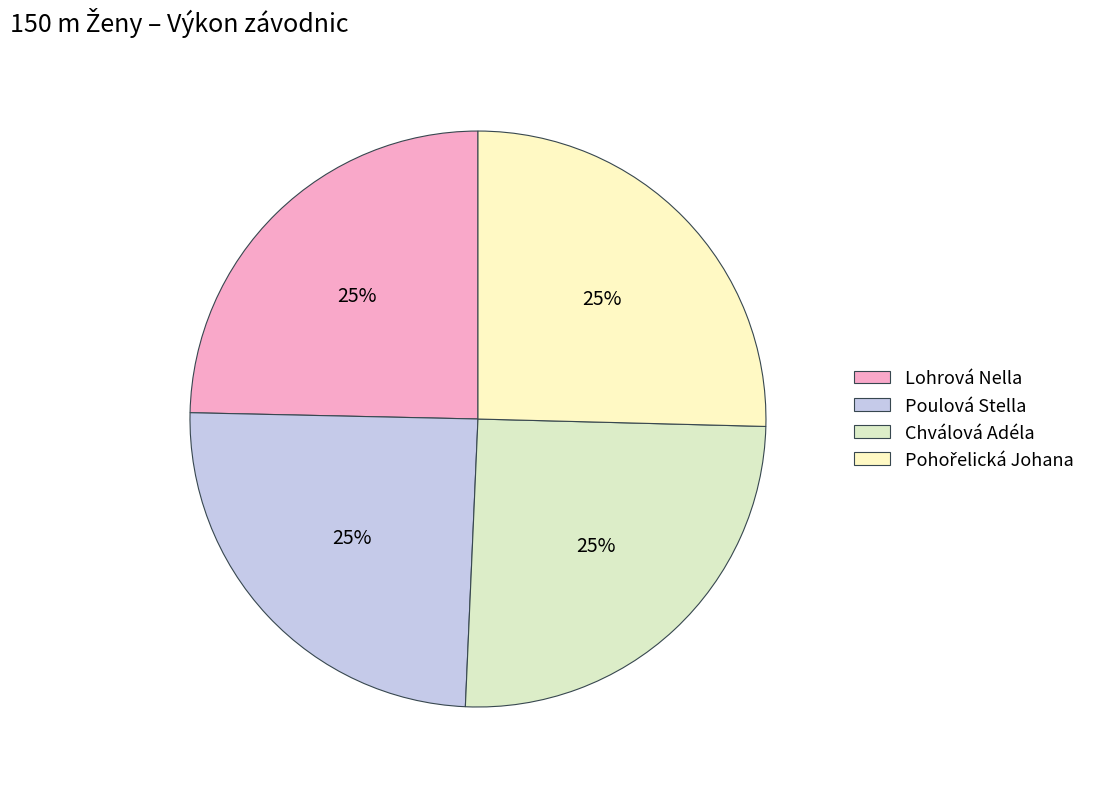

Is it true that Pohořelická Johana is 39% of the pie?

False